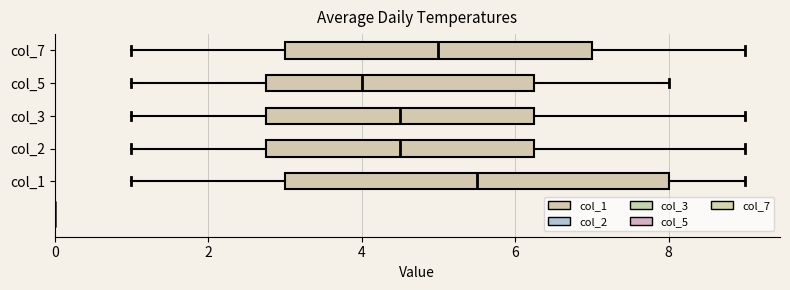

Reading bottom to top, read every box against the x-axis: the position of its median line, the range the box covers, and the ends of its whiskers. The values are not printed on the chart, so give them approximately, as read against the axis.

col_1: median 5.6, box 3.0 to 8.0, whiskers 1.0 to 9.0
col_2: median 4.6, box 2.8 to 6.2, whiskers 1.0 to 9.0
col_3: median 4.6, box 2.8 to 6.2, whiskers 1.0 to 9.0
col_5: median 4.0, box 2.8 to 6.2, whiskers 1.0 to 8.0
col_7: median 5.0, box 3.0 to 7.0, whiskers 1.0 to 9.0